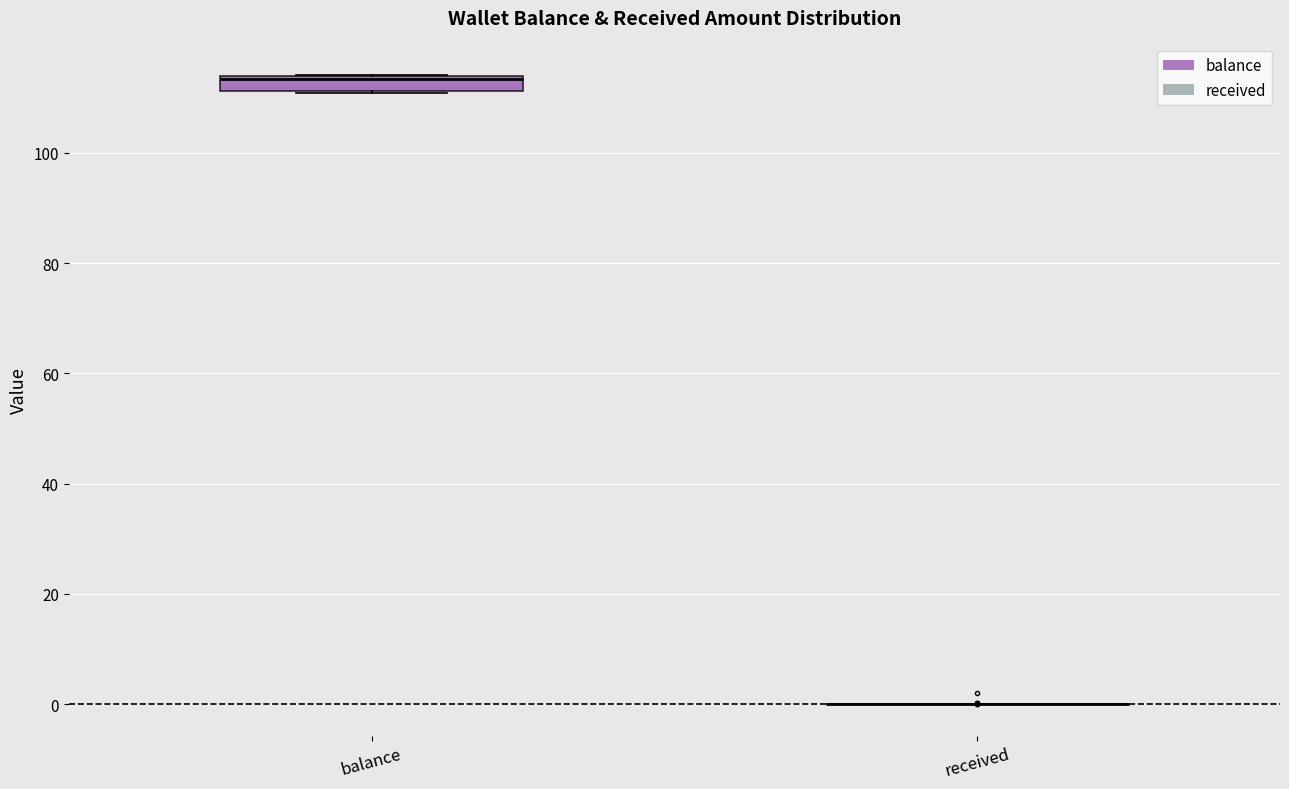

Which box is the tallest, from its lower edge to its upper edge?

balance